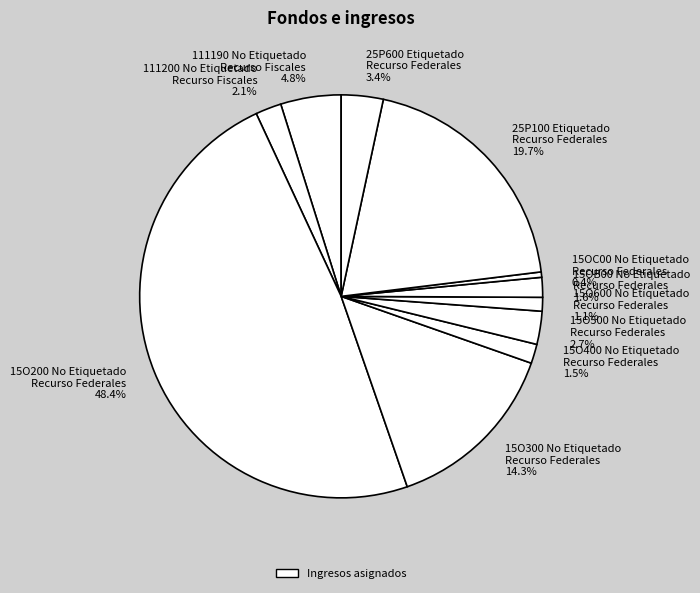

What percentage is NOT represented by 25P100 Etiquetado Recurso Federales 19.7%?

80.3%